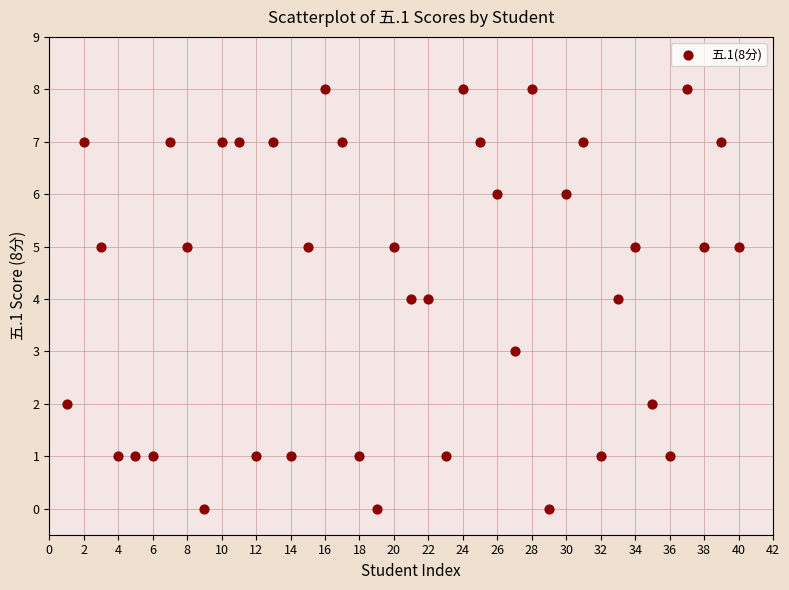

What is the range of X values (max minus min)?

39